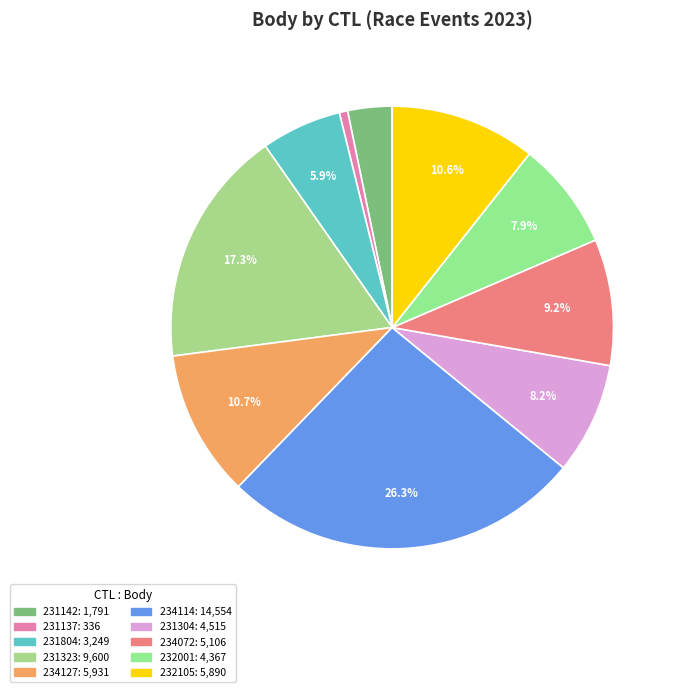

To the nearest percent, what is the difference between the largest and smallest slice percentages?

26%